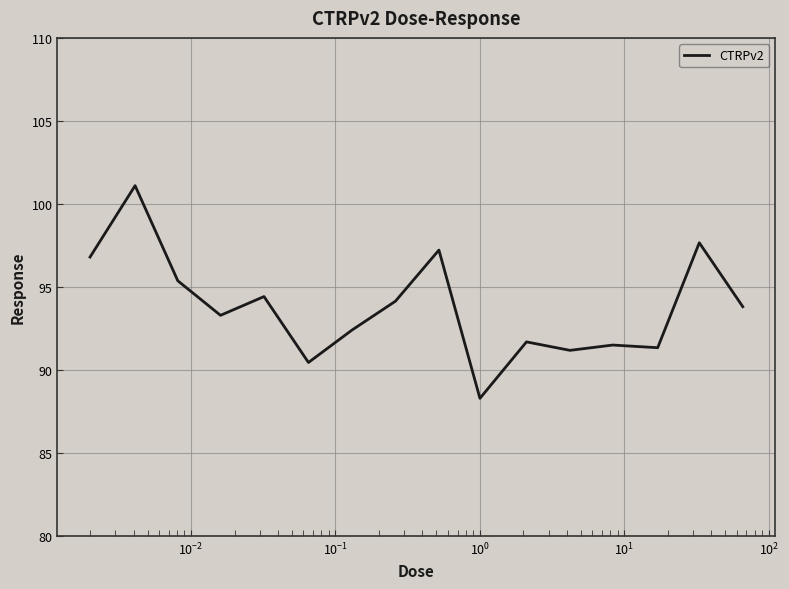

What is the difference between the maximum and minimum values?

12.8